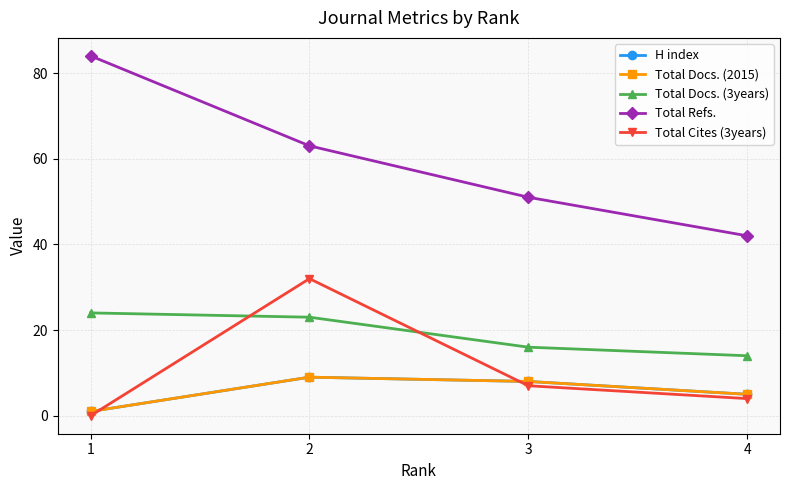

True or false: Total Refs. has more than 0 interior local peaks.

False